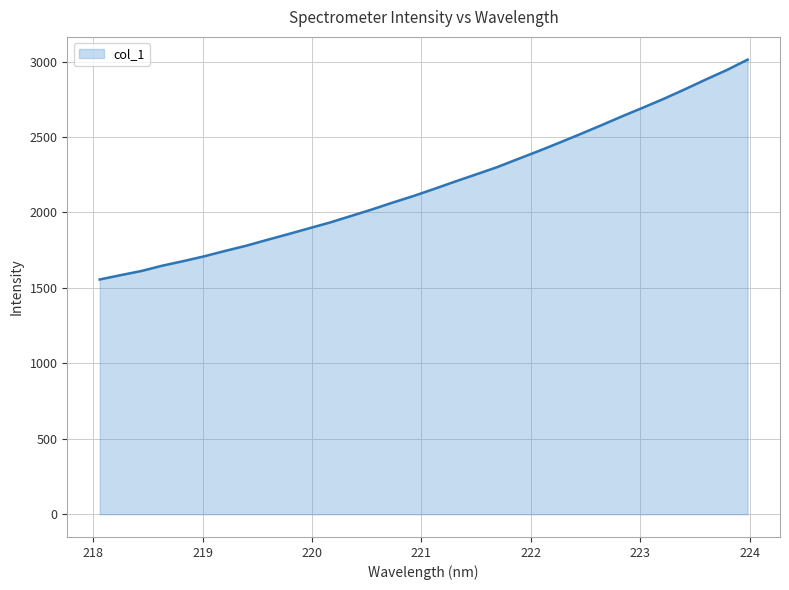

What is the greatest value displayed?

3013.1